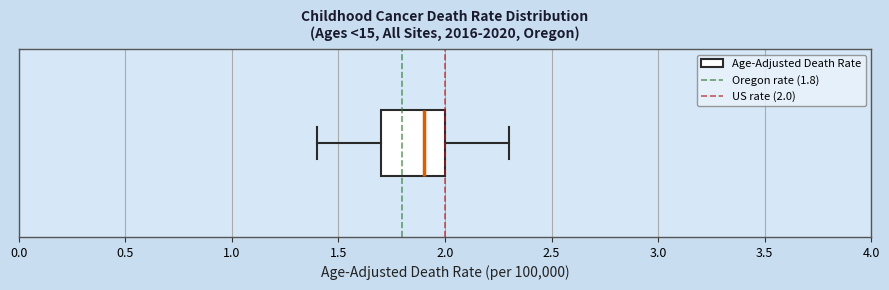

Where is the left edge of the box on the x-axis? The values are not printed on the chart, so give them approximately, as read against the axis.

1.7